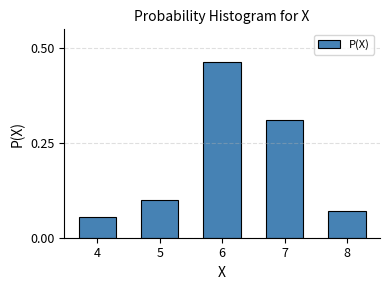

Which label corresponds to the largest value in the chart?

6